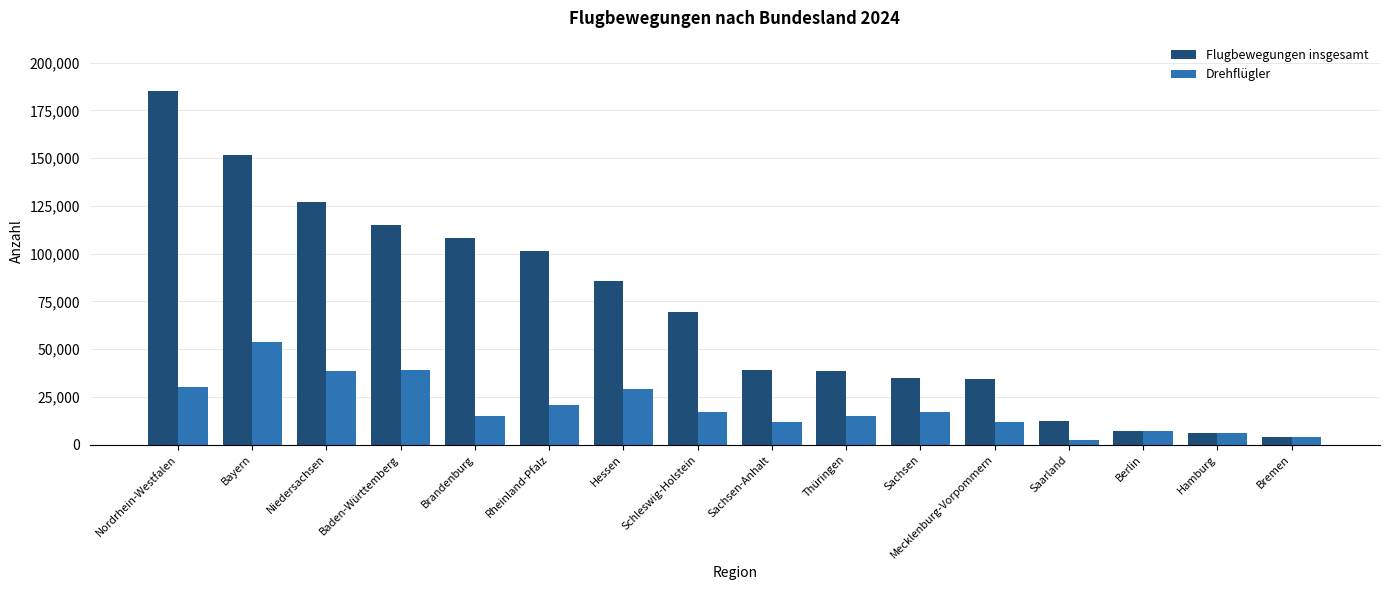

What position from the left is Baden-Württemberg?

4